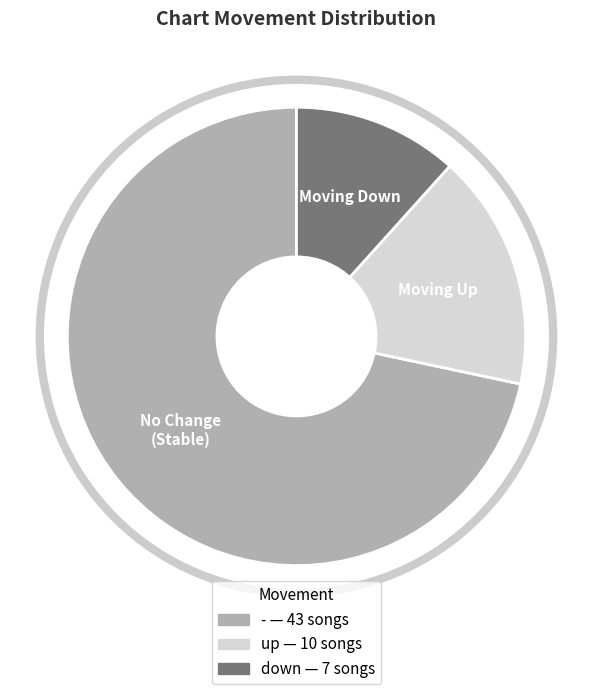

Do up and - together represent more than half of the pie?

Yes